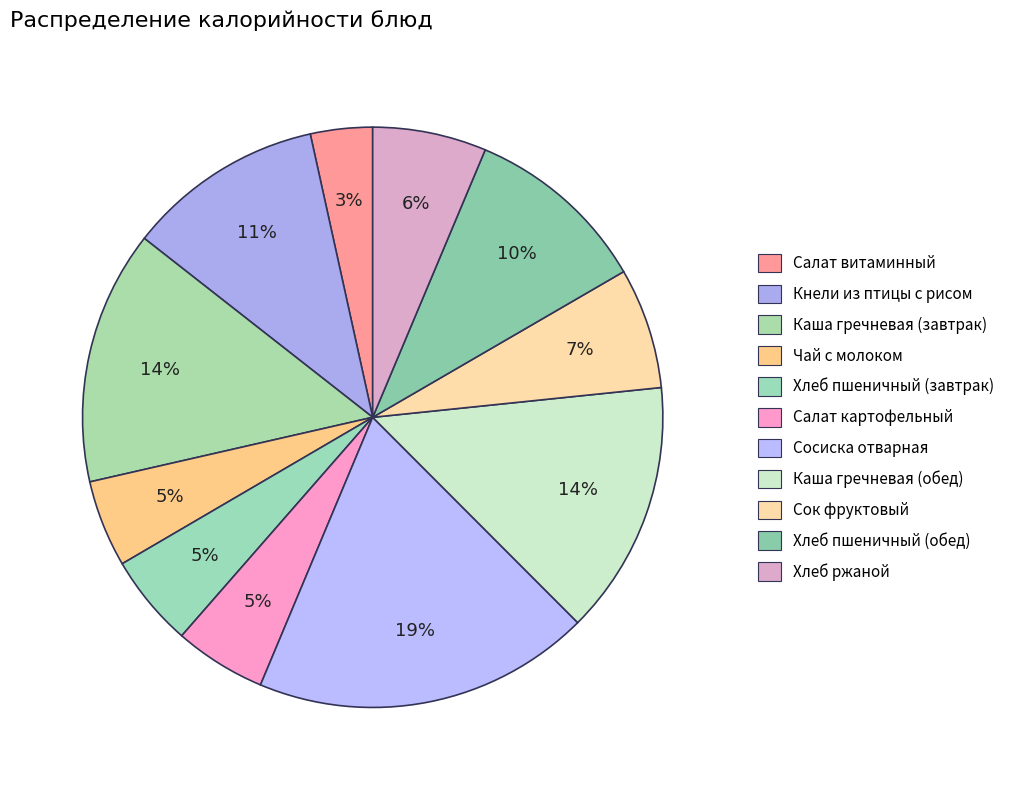

How many segments does this pie chart have?

11